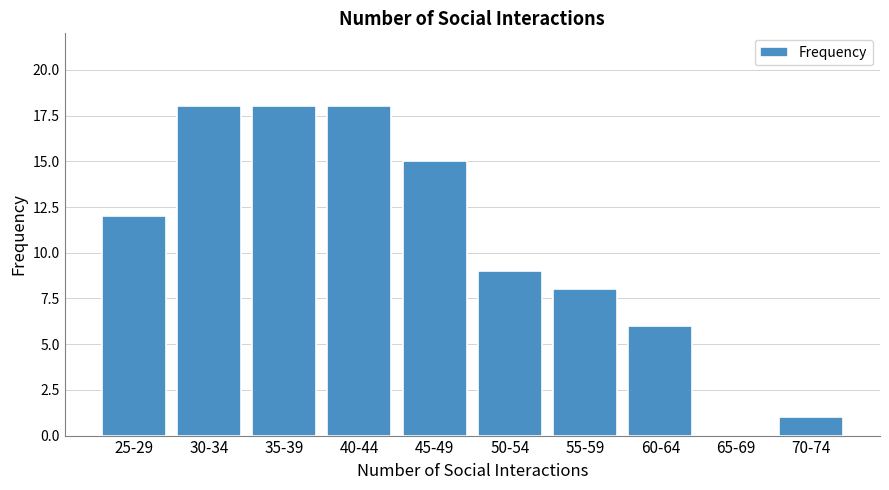

Reading left to right, what are all the values shown in this chart?

25-29=12	30-34=18	35-39=18	40-44=18	45-49=15	50-54=9	55-59=8	60-64=6	65-69=0	70-74=1